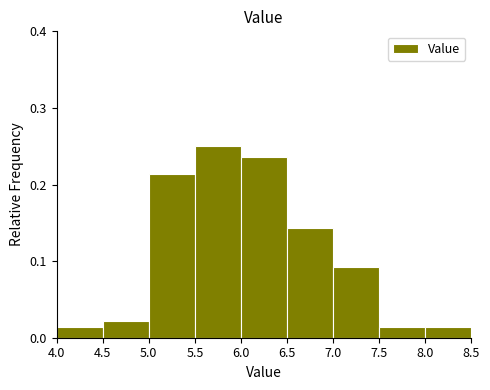

How tall is the bar that spans 5.5 to 6.0 on the x-axis? The values are not printed on the chart, so give them approximately, as read against the axis.

0.25